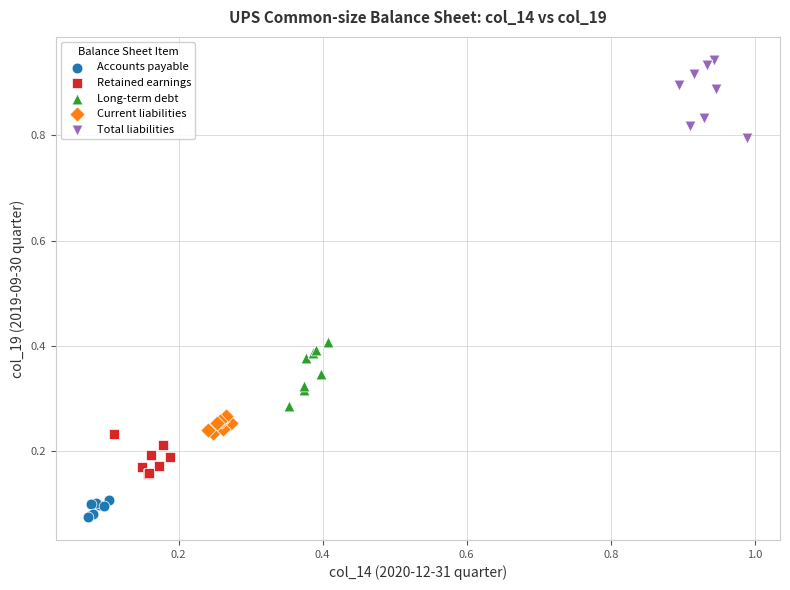

Which series contains the highest Y value?

Total liabilities